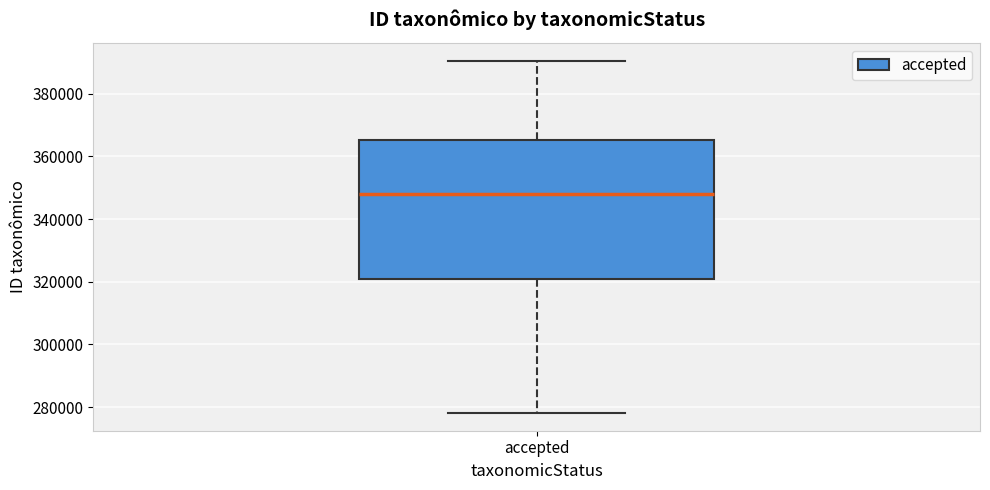

Read this box plot against the y-axis: the position of the median line, the range covered by the box, and the ends of both whiskers. The values are not printed on the chart, so give them approximately, as read against the axis.

median 348000, box 320000 to 366000, whiskers 278000 to 390000